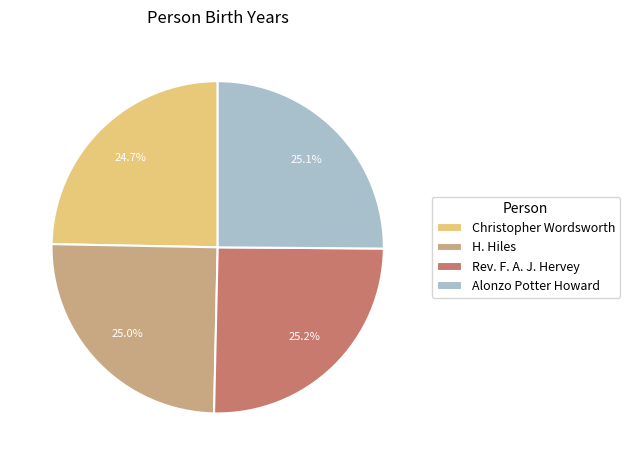

What percentage do H. Hiles and Alonzo Potter Howard together represent?

50.1%